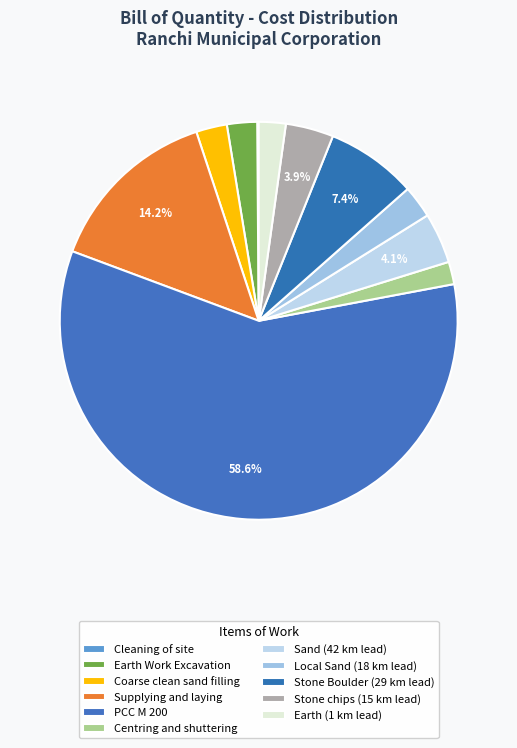

To the nearest percent, what percentage of the pie is Coarse clean sand filling?

3%